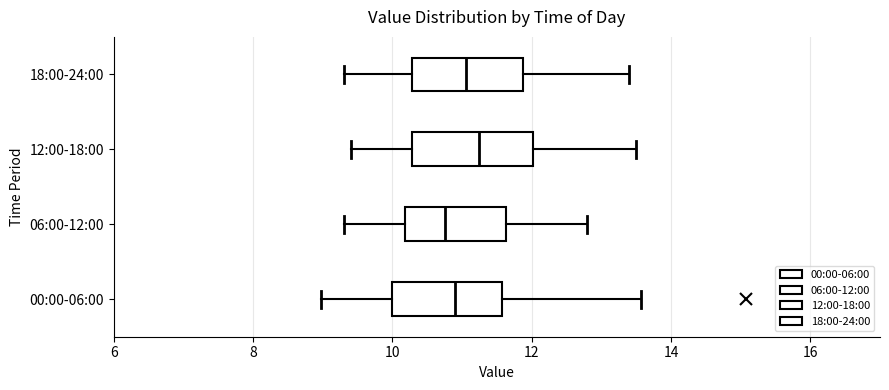

Reading bottom to top, read every box against the x-axis: the position of its median line, the range the box covers, and the ends of its whiskers. The values are not printed on the chart, so give them approximately, as read against the axis.

00:00-06:00: median 11.0, box 10.0 to 11.6, whiskers 9.0 to 13.6
06:00-12:00: median 10.8, box 10.2 to 11.6, whiskers 9.4 to 12.8
12:00-18:00: median 11.2, box 10.2 to 12.0, whiskers 9.4 to 13.6
18:00-24:00: median 11.0, box 10.2 to 11.8, whiskers 9.4 to 13.4